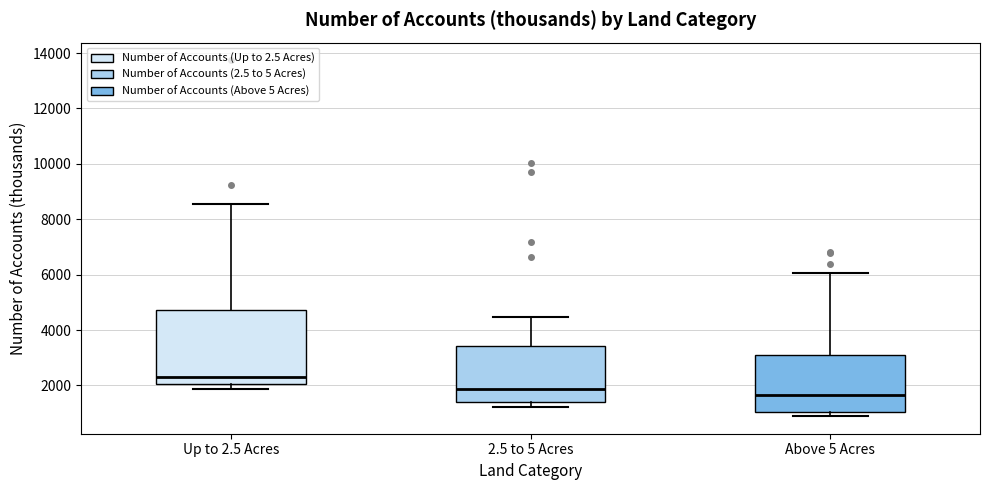

Where is the lower edge of the box for 2.5 to 5 Acres on the y-axis? The values are not printed on the chart, so give them approximately, as read against the axis.

1400